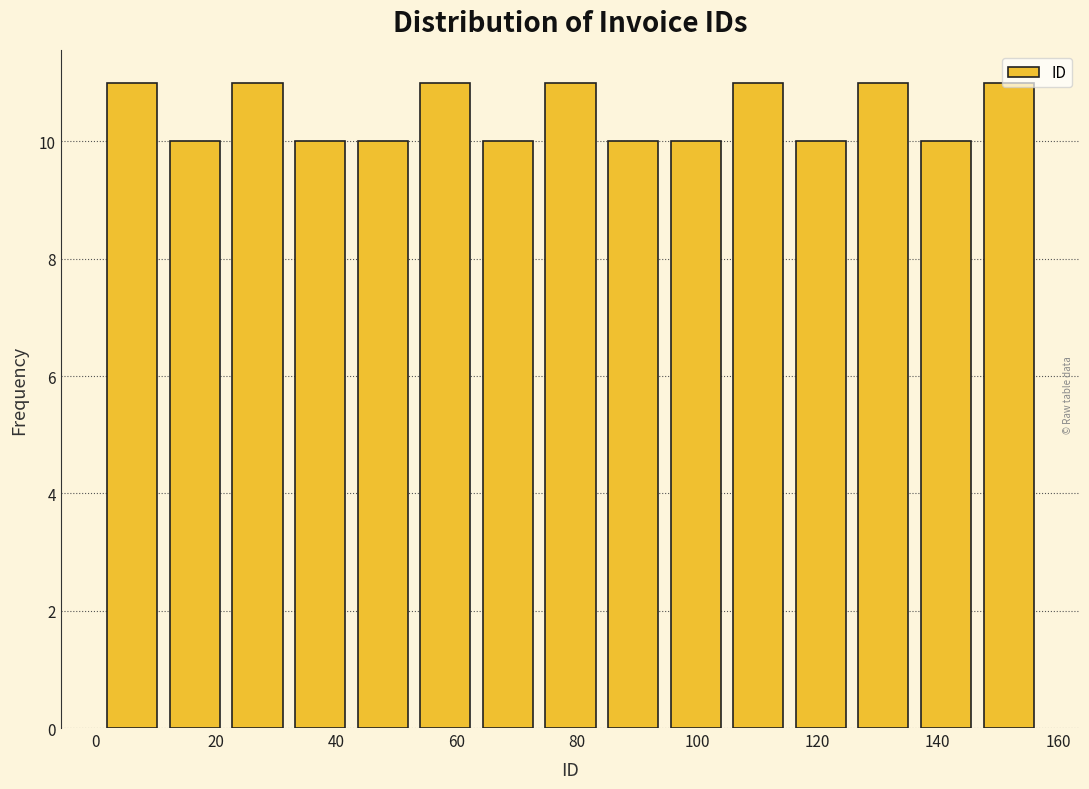

Reading left to right, transcribe this chart: for each bar, give the range it covers on the x-axis and its height. Neither the bar edges nor the heights are printed on the chart, so give them approximately, as read against the axes.

1.0 to 11.4: 11
11.4 to 21.8: 10
21.8 to 32.2: 11
32.2 to 42.6: 10
42.6 to 53.0: 10
53.0 to 63.4: 11
63.4 to 73.8: 10
73.8 to 84.2: 11
84.2 to 94.6: 10
94.6 to 105.0: 10
105.0 to 115.4: 11
115.4 to 125.8: 10
125.8 to 136.2: 11
136.2 to 146.6: 10
146.6 to 157.0: 11